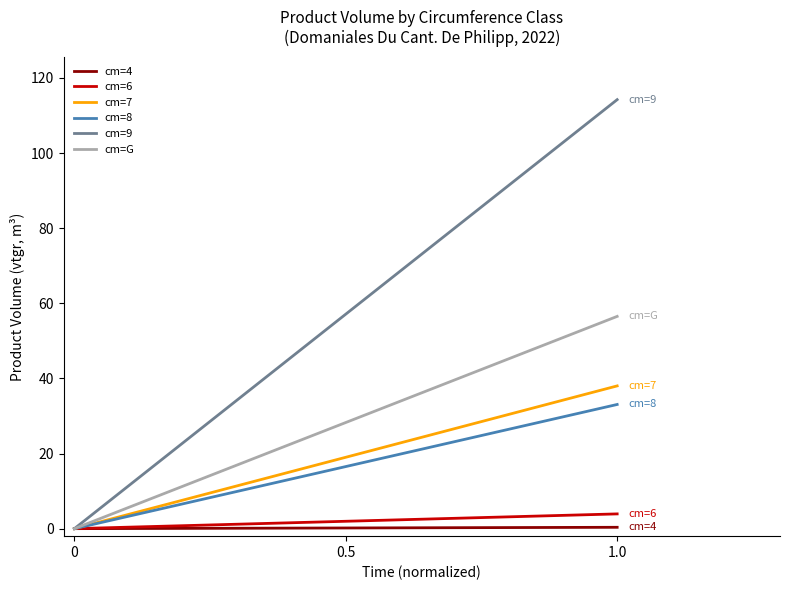

How many lines are shown in the chart?

6